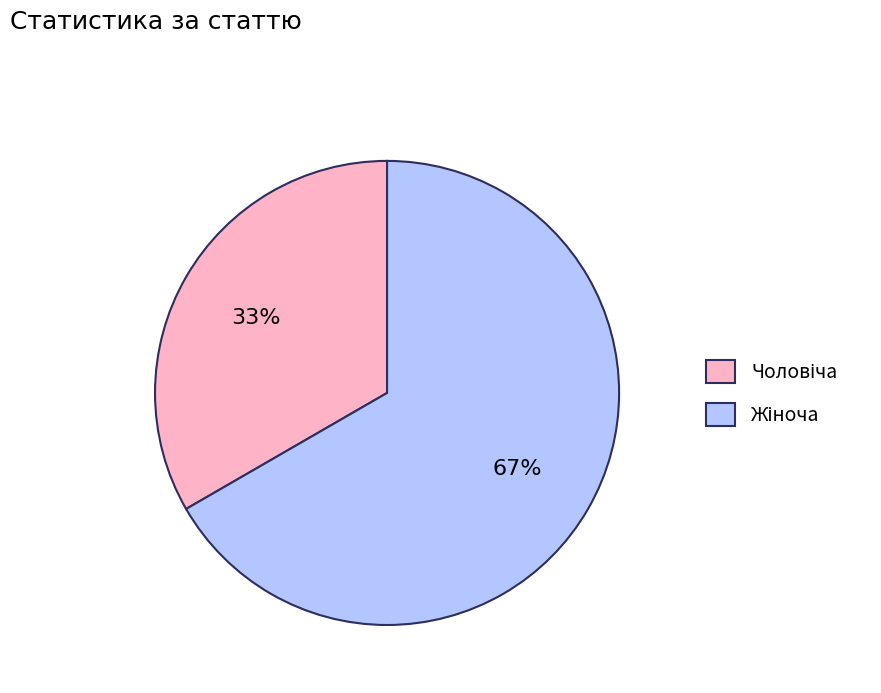

Is there any slice that represents more than half of the pie?

Yes